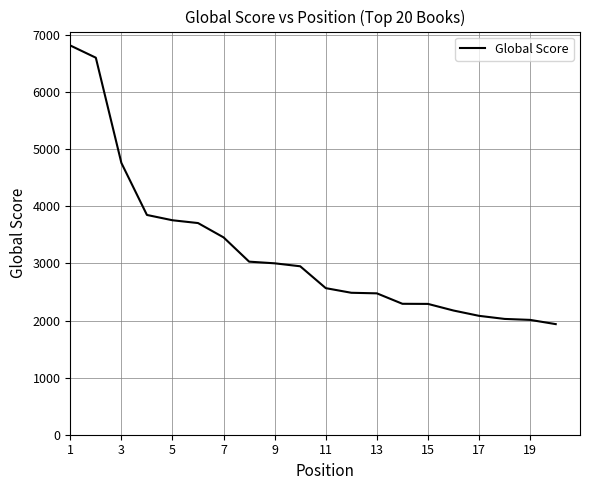

What is the minimum value shown in the chart?

1937